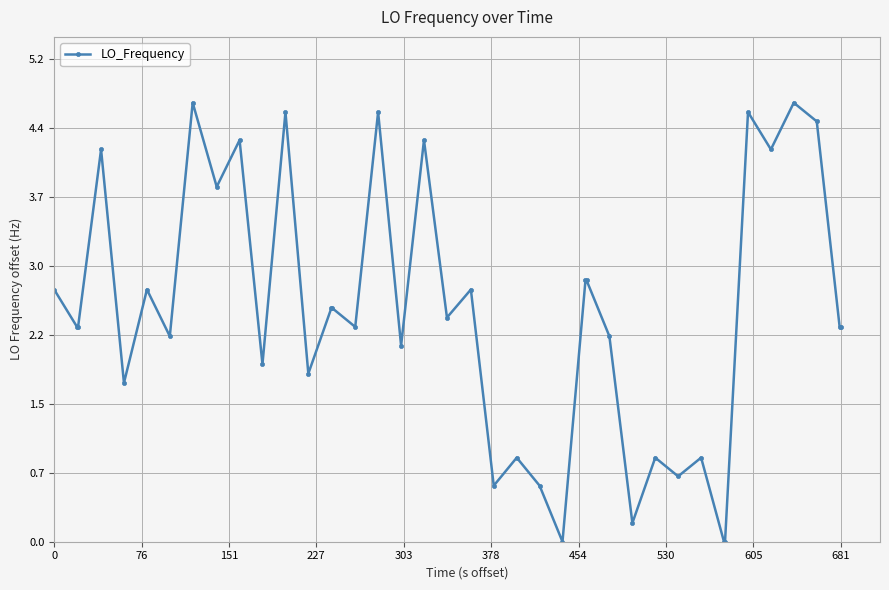

True or false: the data has more than 0 interior local peaks.

True